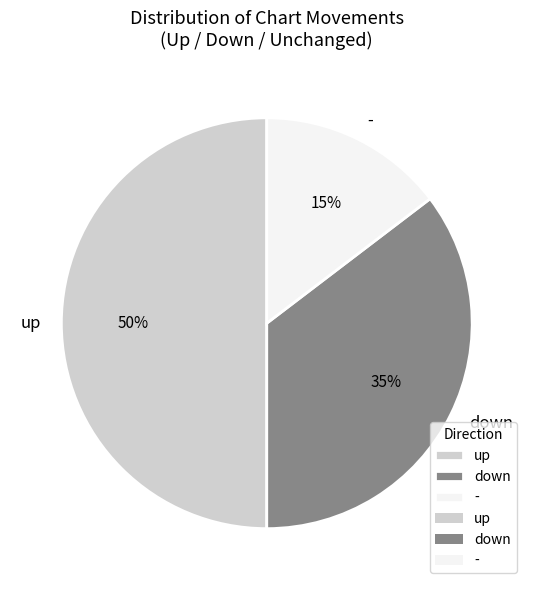

Does - represent more than half of the total?

No